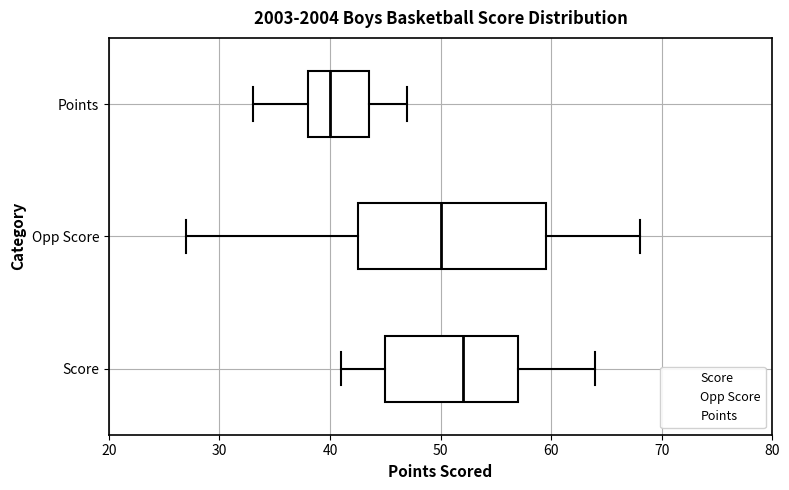

Which box is the widest, from its left edge to its right edge?

Opp Score